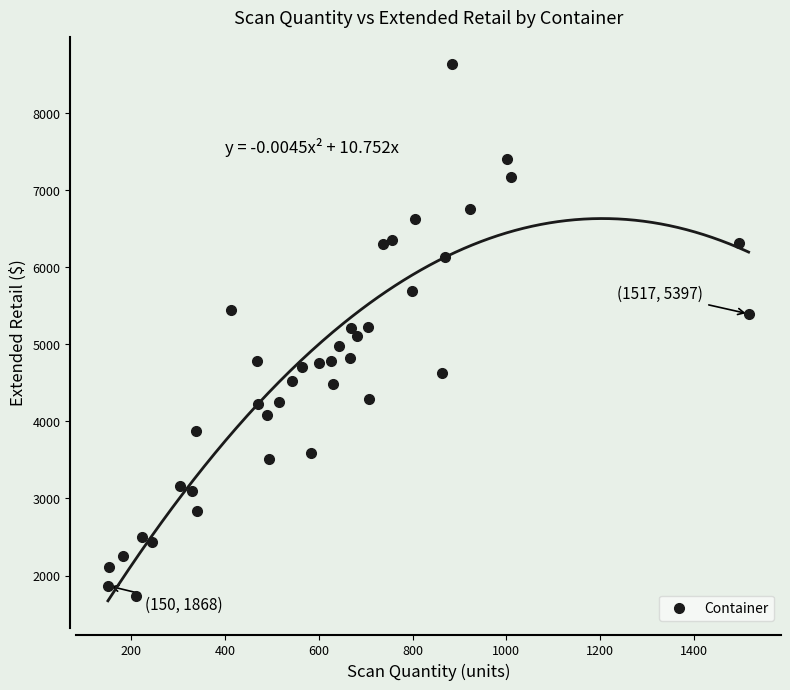

What is the range of X values (max minus min)?

1367.0